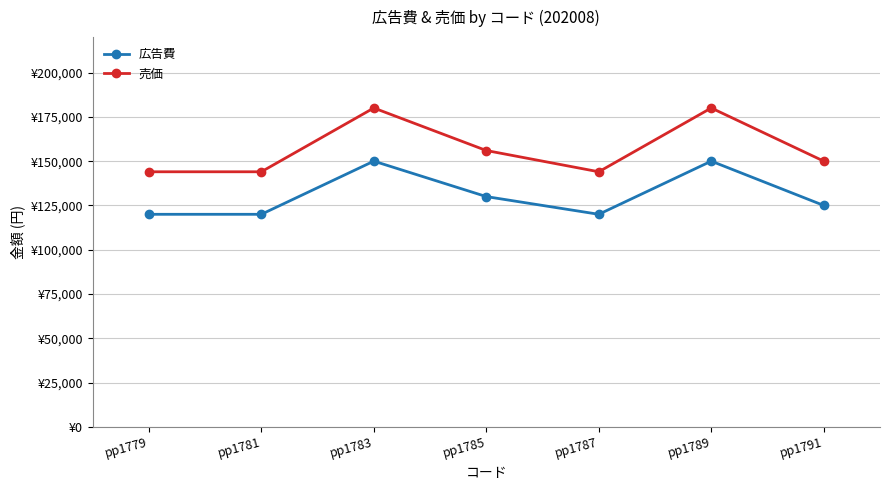

Which series has the largest total across all categories?

売価